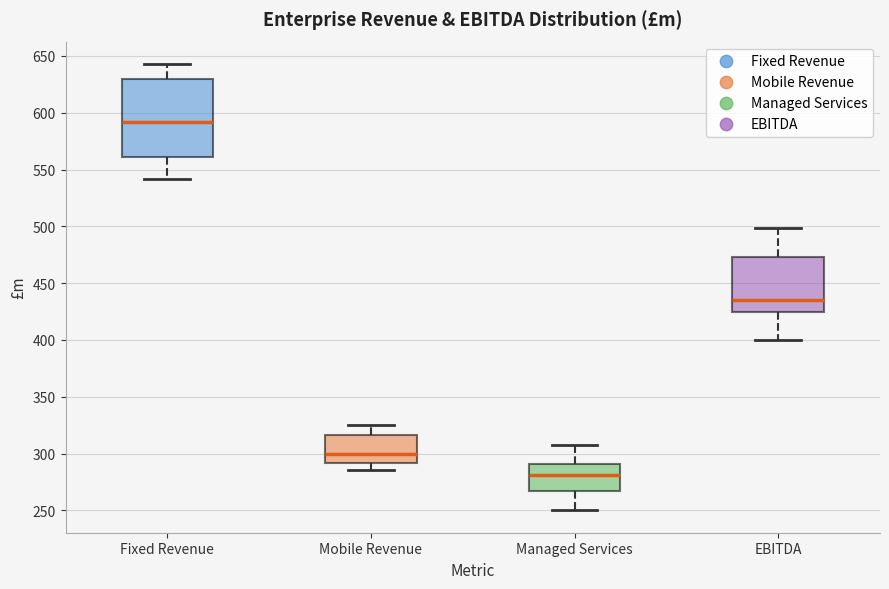

Comparing the boxes themselves (not the whiskers), which one is the tallest?

Fixed Revenue